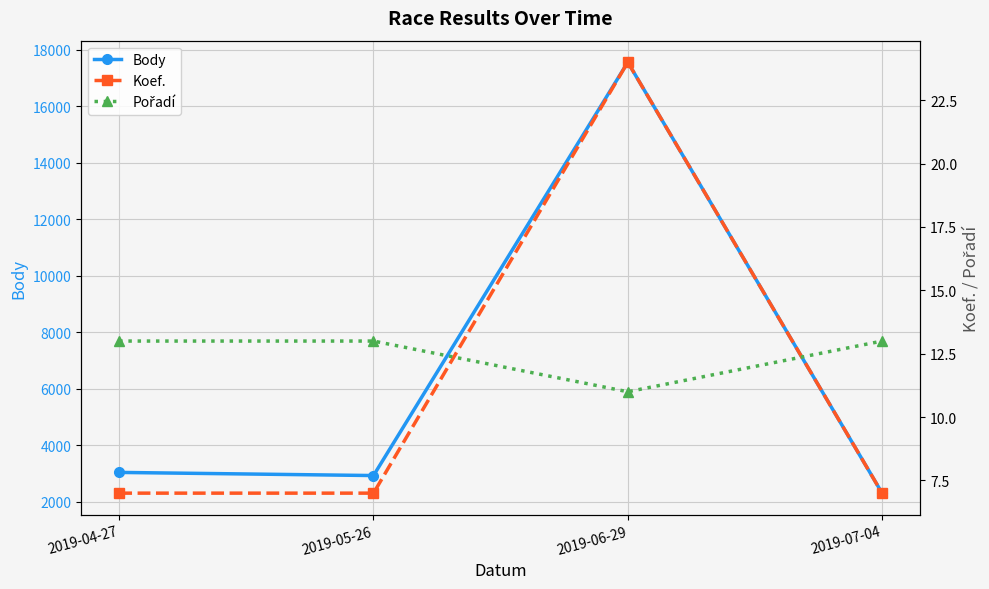

How many data points in Koef. are above 7?

1